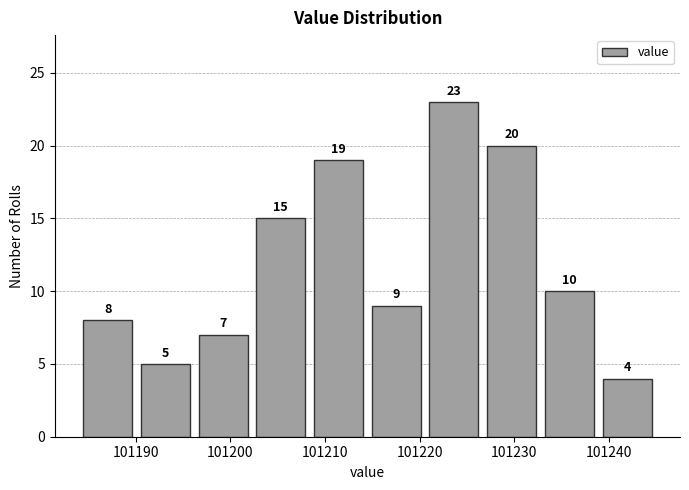

How tall is the bar that spans 101239 to 101245 on the x-axis? The bar edges are not printed on the chart, so give them approximately, as read against the axis.

4